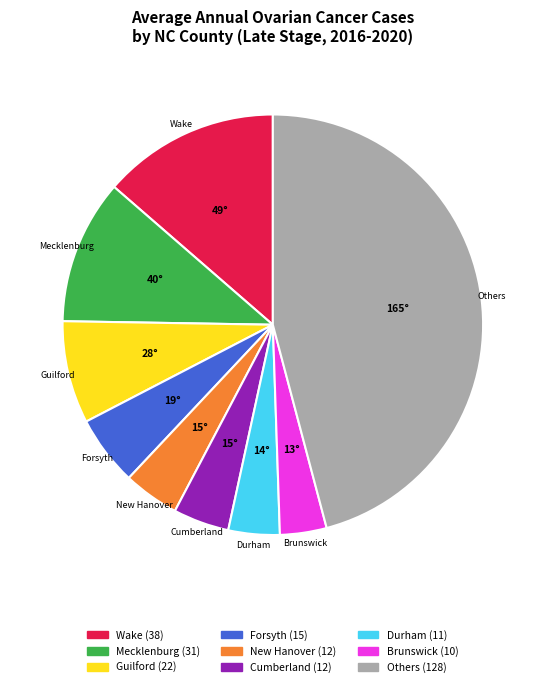

Is the sum of Mecklenburg and Others greater than half?

Yes